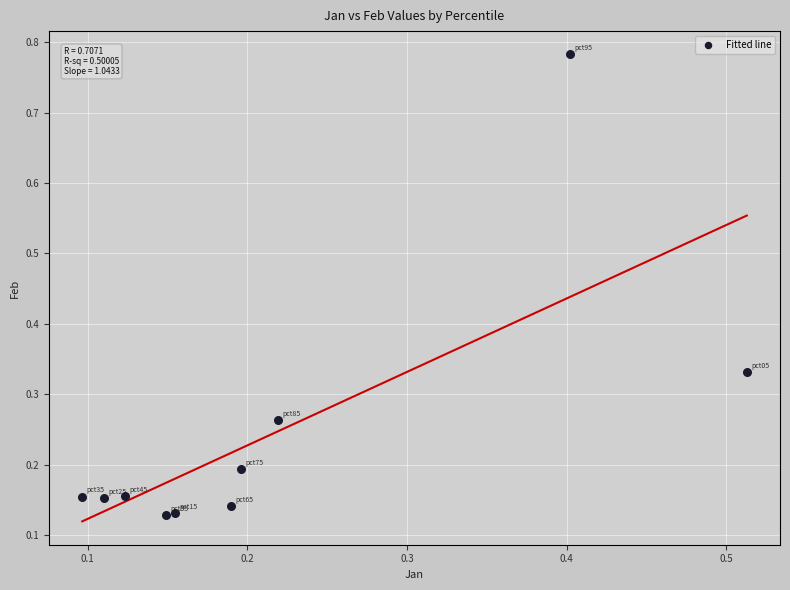

What is the range of Y values (max minus min)?

0.7